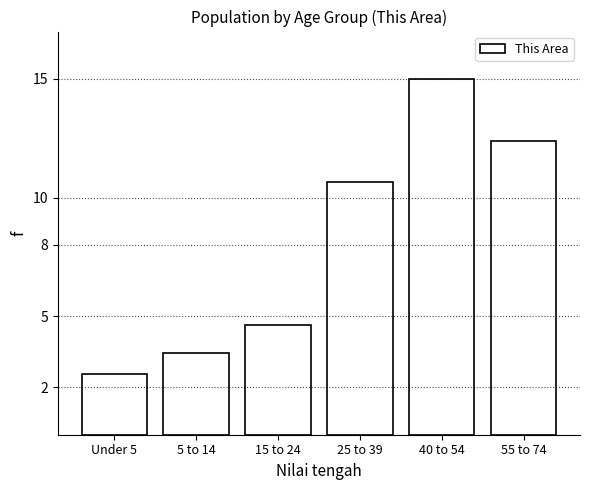

Reading left to right, list all the values displayed in this chart.

Under 5=2.6	5 to 14=3.4	15 to 24=4.6	25 to 39=10.7	40 to 54=15.0	55 to 74=12.4